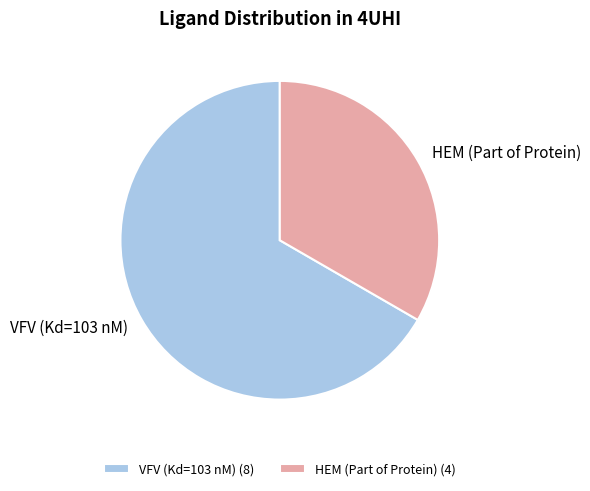

Is it true that HEM (Part of Protein) is 19% of the pie?

False